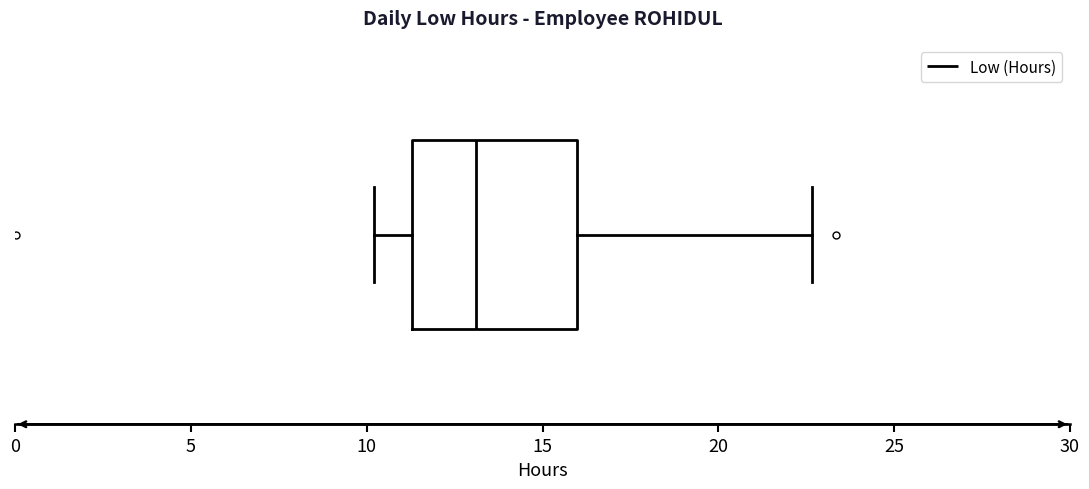

Where does the median line of the box sit on the x-axis? The values are not printed on the chart, so give them approximately, as read against the axis.

13.0